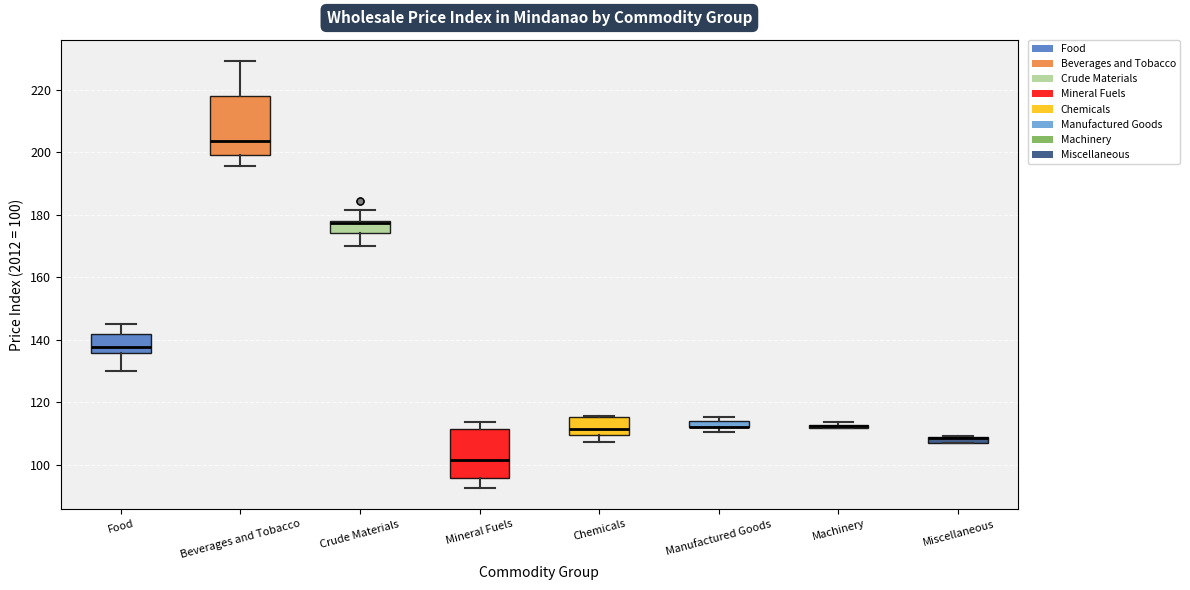

Which box is the tallest, from its lower edge to its upper edge?

Beverages and Tobacco